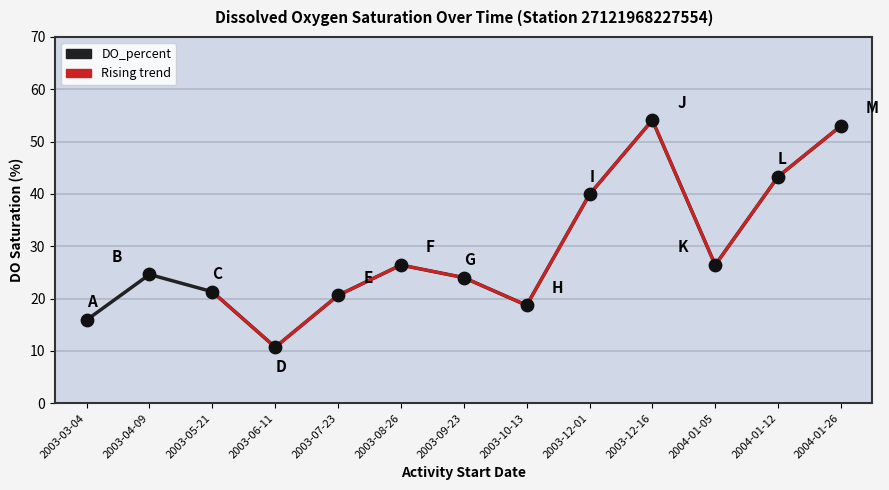

What is the change in value from 2003-07-23 to 2003-09-23?

+3.4